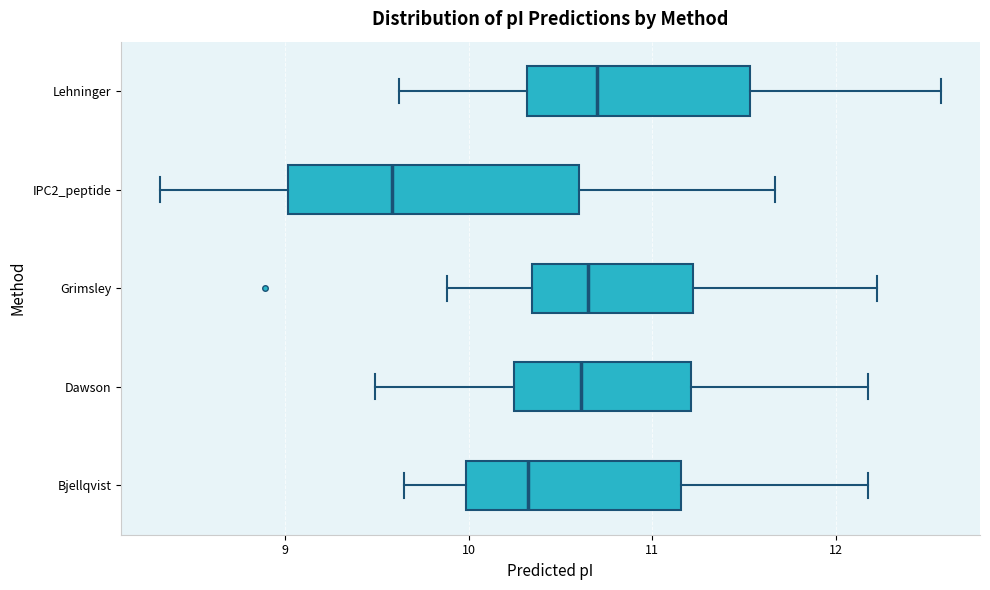

Reading bottom to top, read every box against the x-axis: the position of its median line, the range the box covers, and the ends of its whiskers. The values are not printed on the chart, so give them approximately, as read against the axis.

Bjellqvist: median 10.3, box 10.0 to 11.2, whiskers 9.6 to 12.2
Dawson: median 10.6, box 10.2 to 11.2, whiskers 9.5 to 12.2
Grimsley: median 10.7, box 10.3 to 11.2, whiskers 9.9 to 12.2
IPC2_peptide: median 9.6, box 9.0 to 10.6, whiskers 8.3 to 11.7
Lehninger: median 10.7, box 10.3 to 11.5, whiskers 9.6 to 12.6